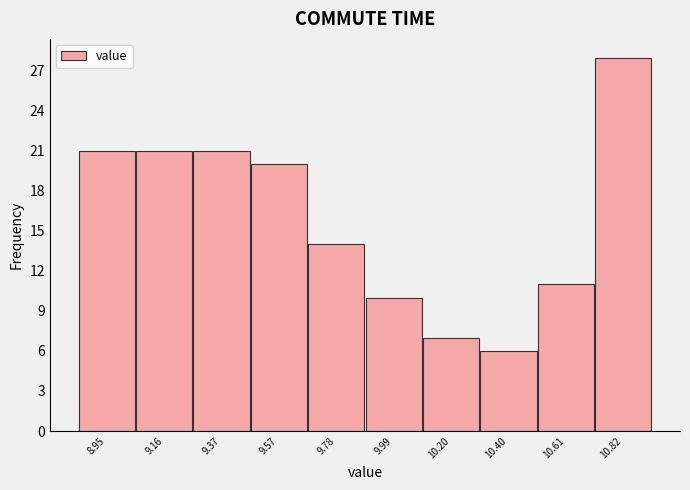

Which range on the x-axis has the tallest bar?

10.70 to 10.90